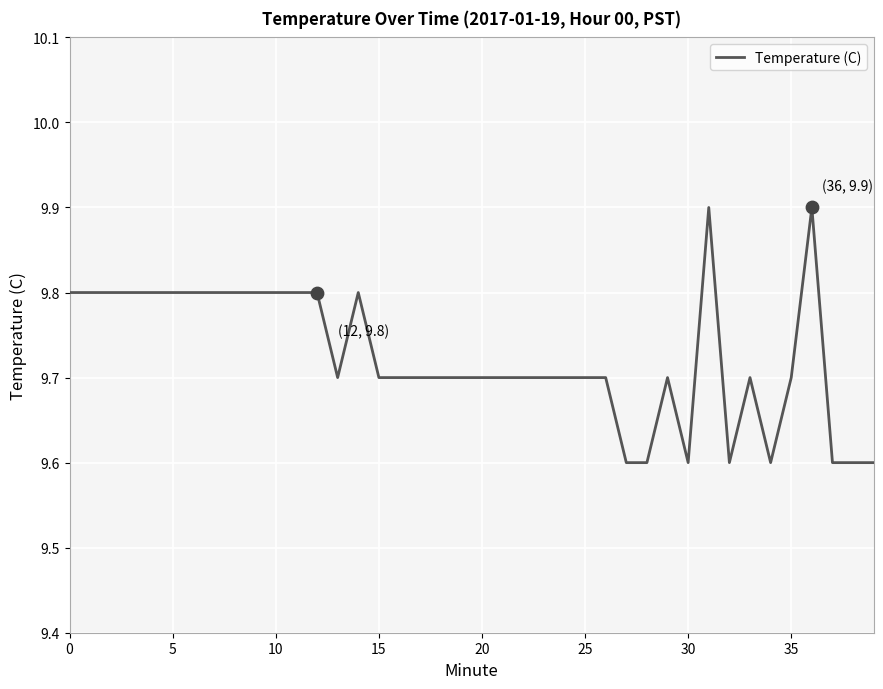

What is the difference between the maximum and minimum values?

0.3